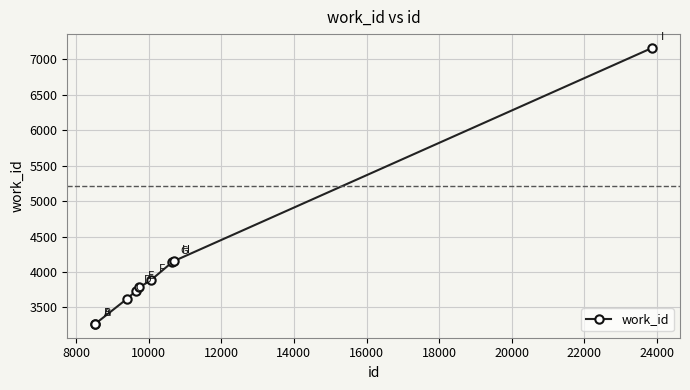

What is the greatest value displayed?

7163